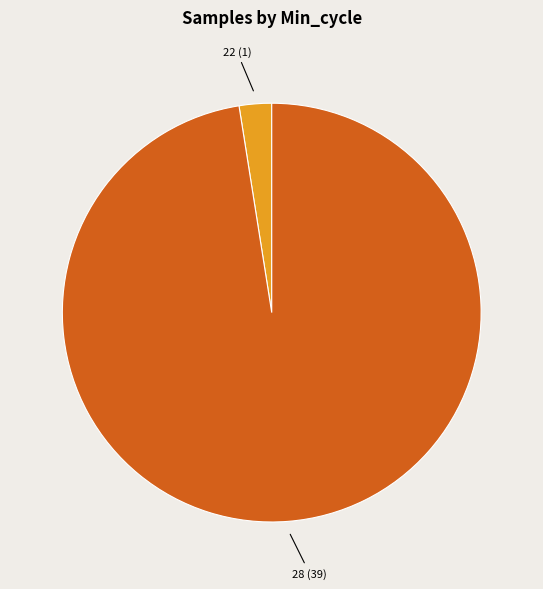

Is there a majority slice in this chart?

Yes